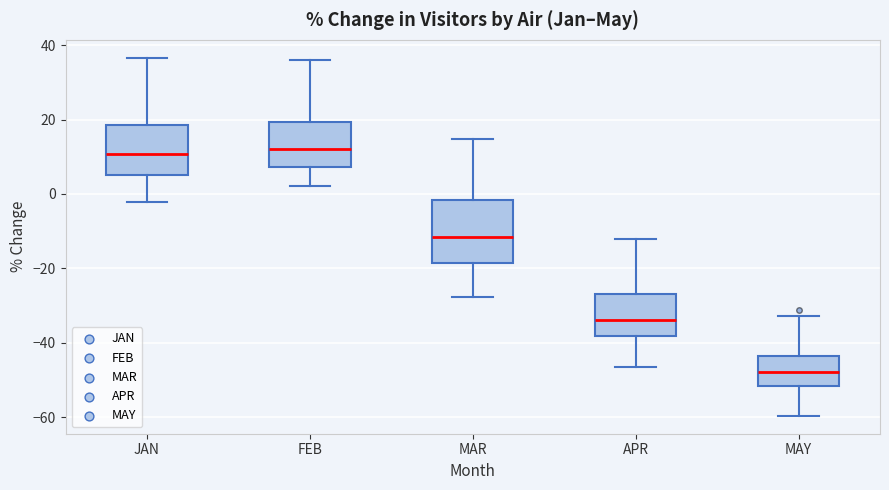

Which box has the lowest median line?

MAY